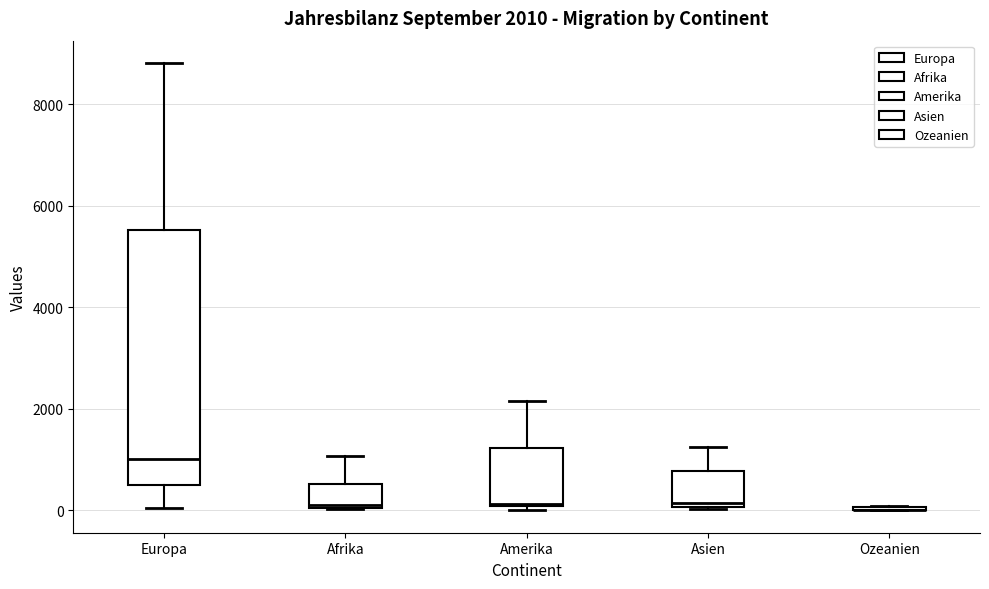

Comparing the boxes themselves (not the whiskers), which one is the tallest?

Europa